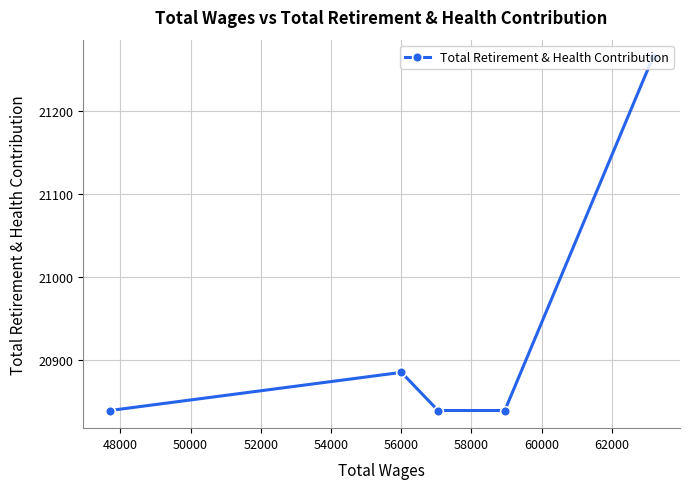

What is the greatest value displayed?

21265